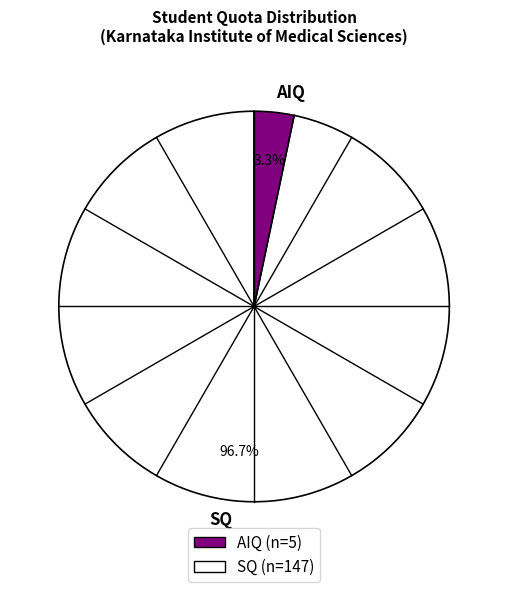

Which category has the biggest portion of the pie?

SQ